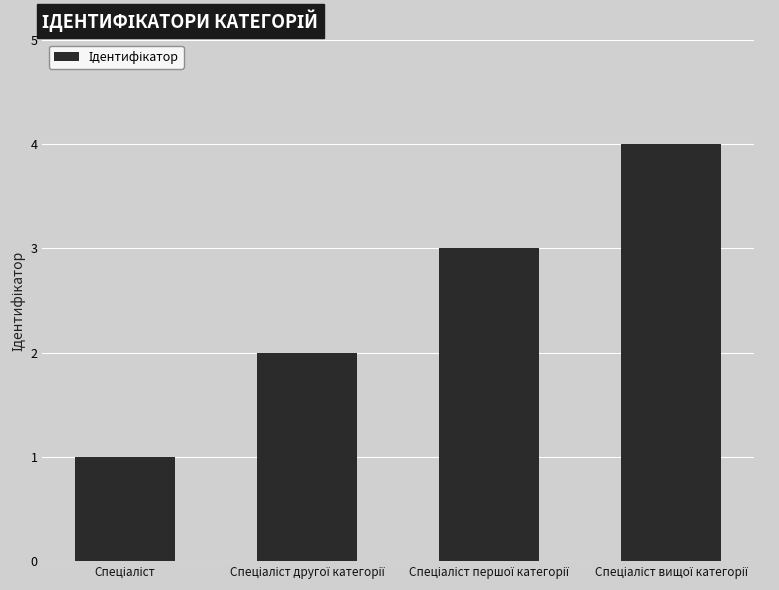

What is the sum of all values?

10